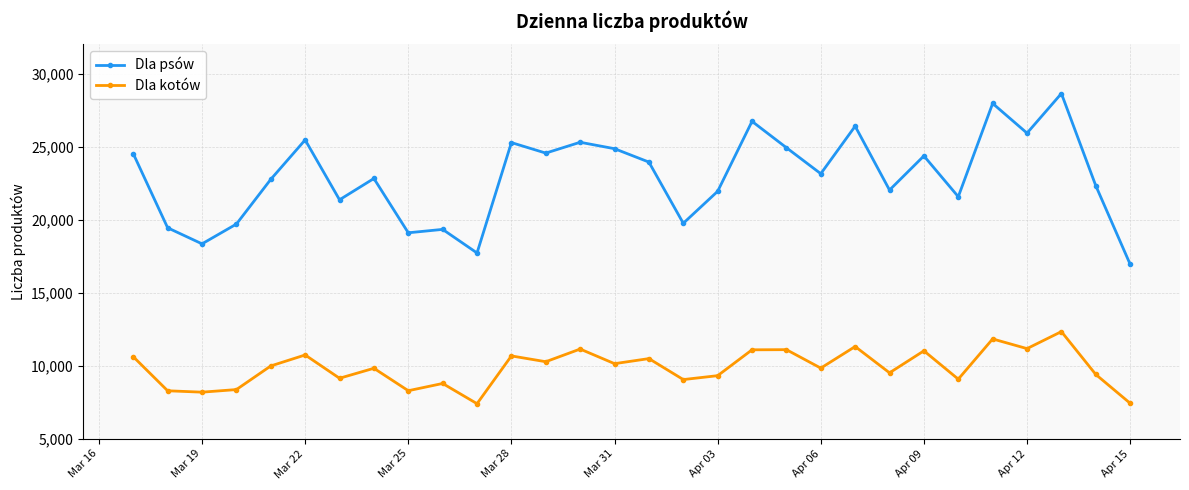

What is the maximum value shown in the chart?

28636